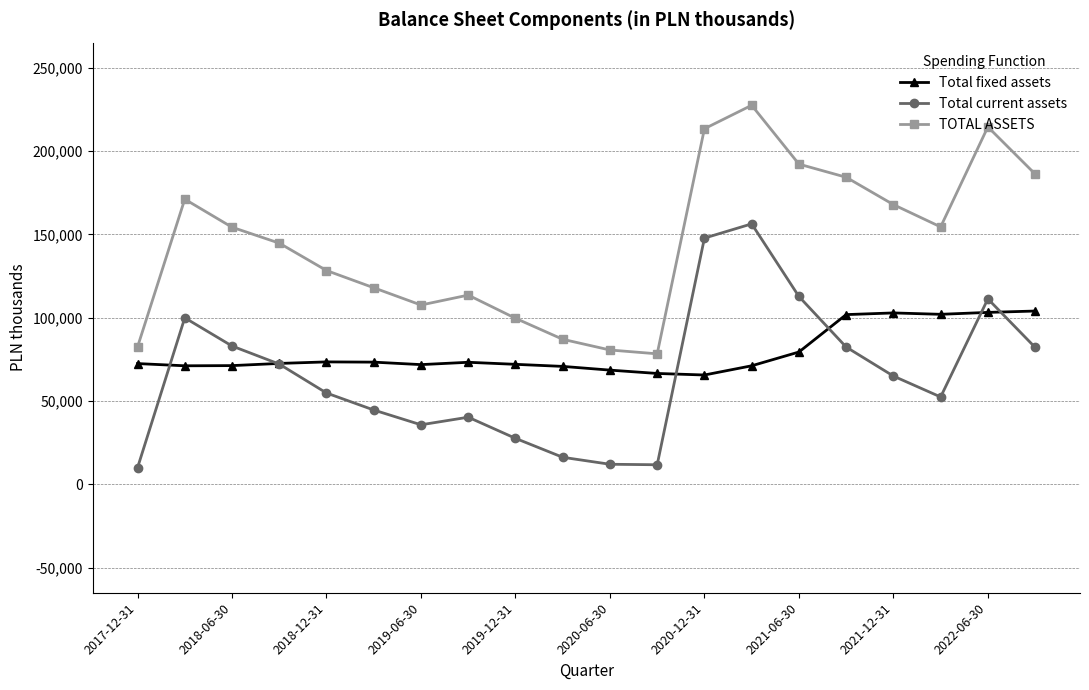

What is the value of the Total current assets point at the 20th from the left?

82184